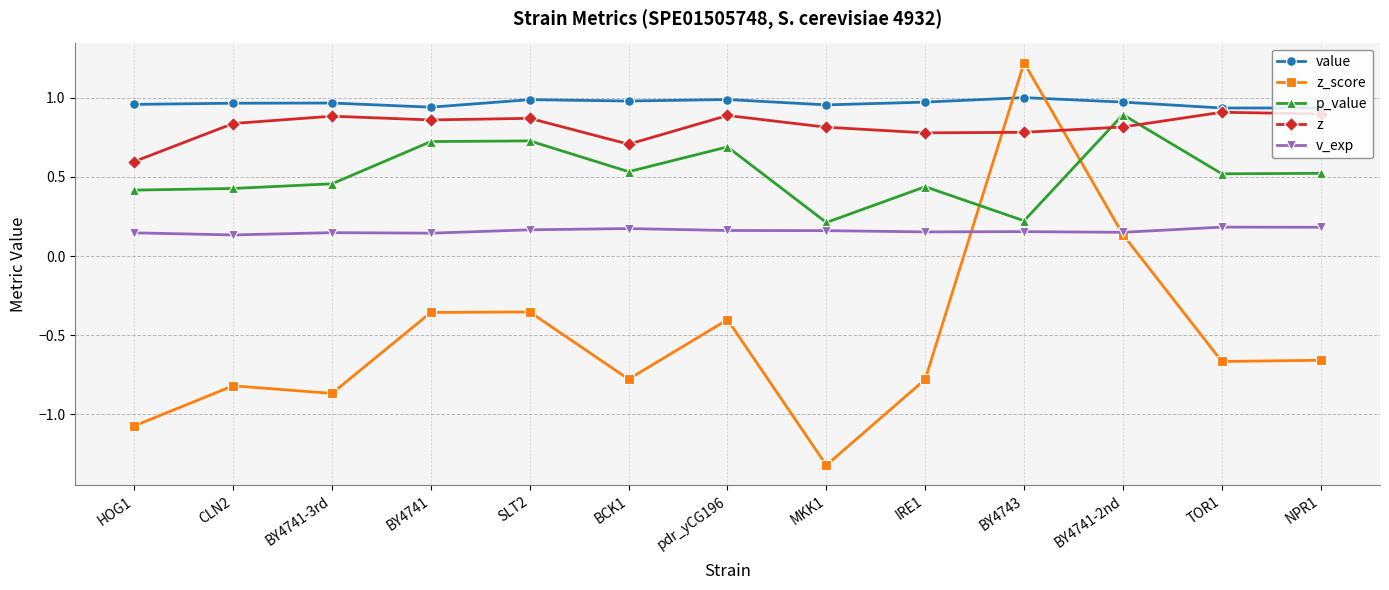

True or false: value and z cross at least once.

False